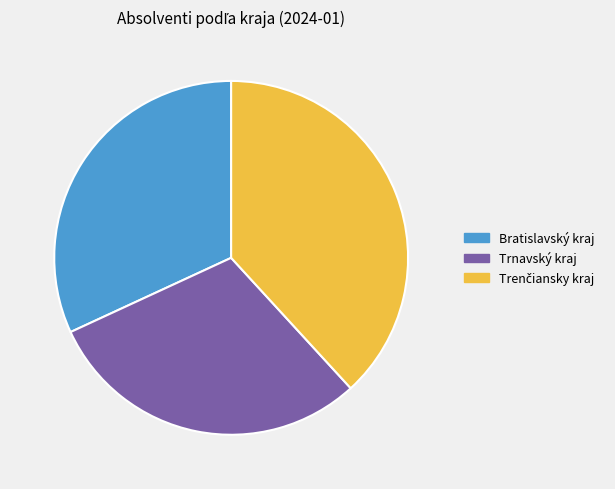

Combined, do Trnavský kraj and Bratislavský kraj account for over 50%?

Yes